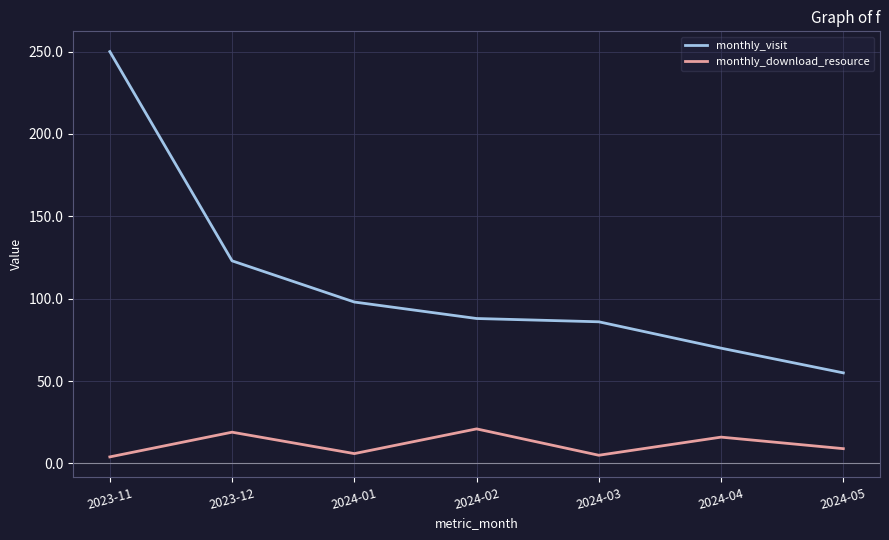

What is the total value across all series at 2024-03?

91